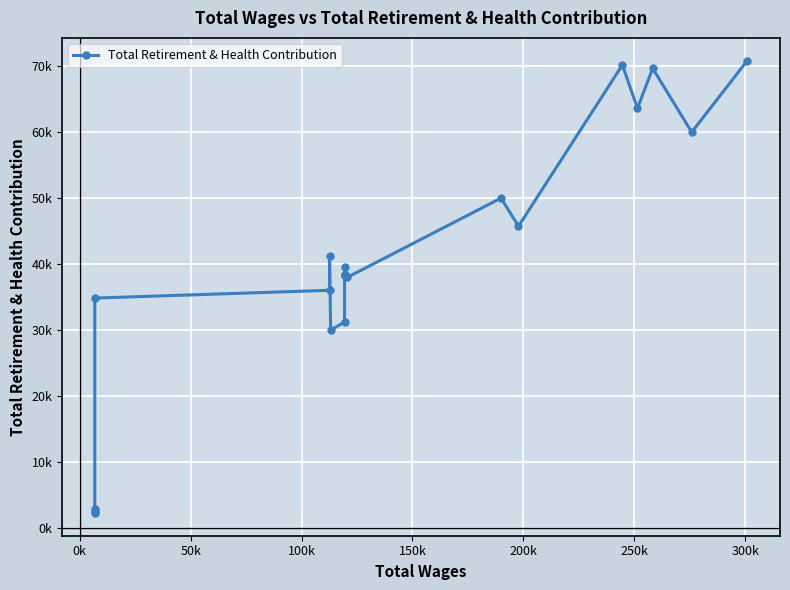

How many lines are shown in the chart?

1